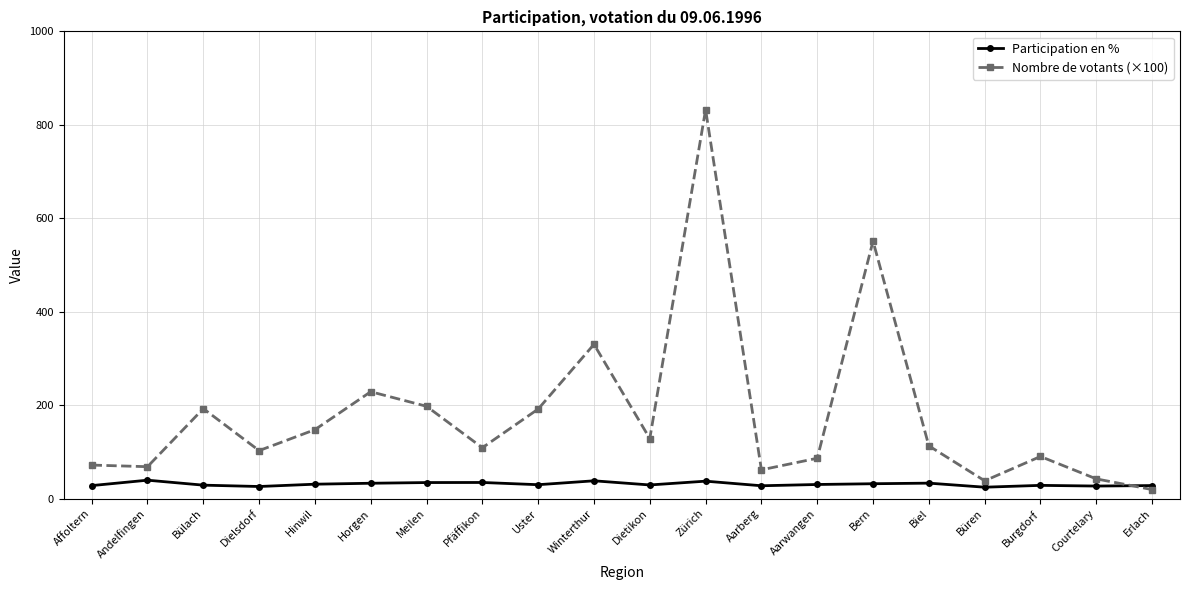

How many intersections are there between Participation en % and Nombre de votants (×100)?

1